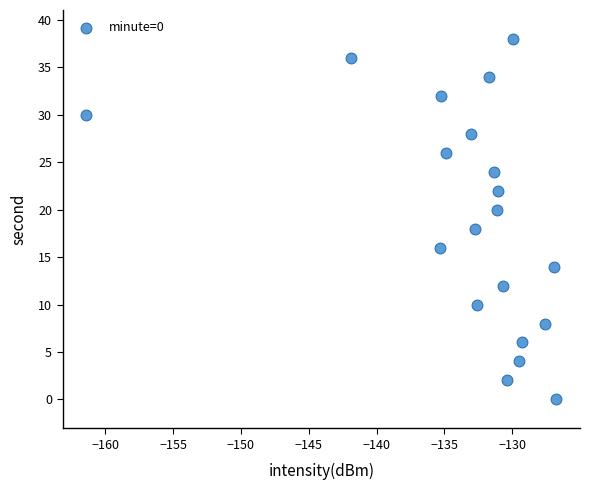

What is the range of Y values (max minus min)?

38